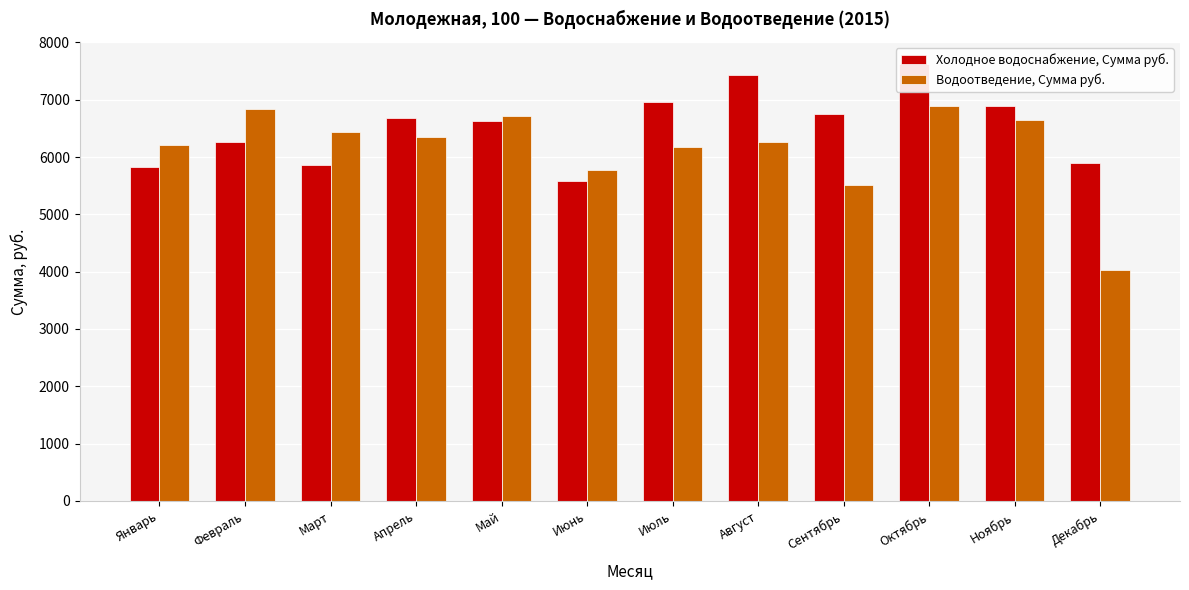

Rank the categories by Водоотведение, Сумма руб. value from lowest to highest.

Декабрь, Сентябрь, Июнь, Июль, Январь, Август, Апрель, Март, Ноябрь, Май, Февраль, Октябрь